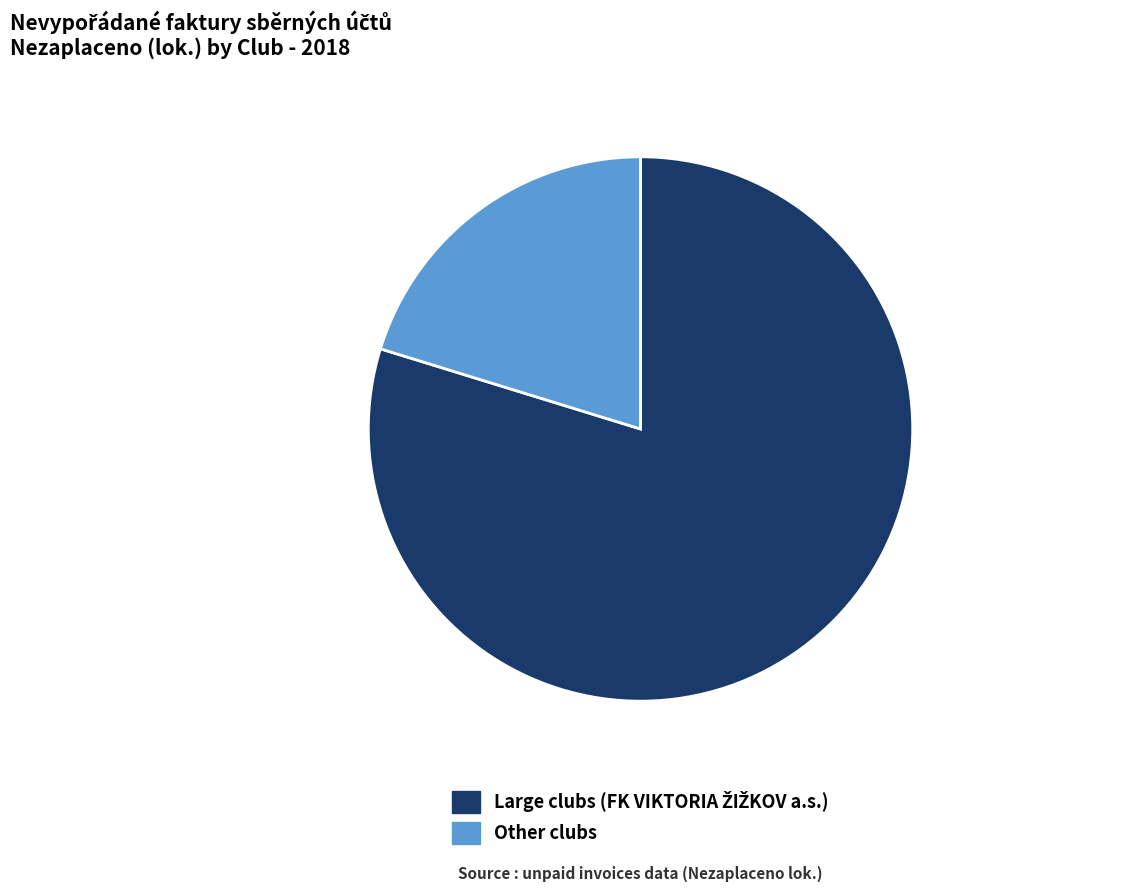

True or false: Other clubs accounts for 20% of the total.

True